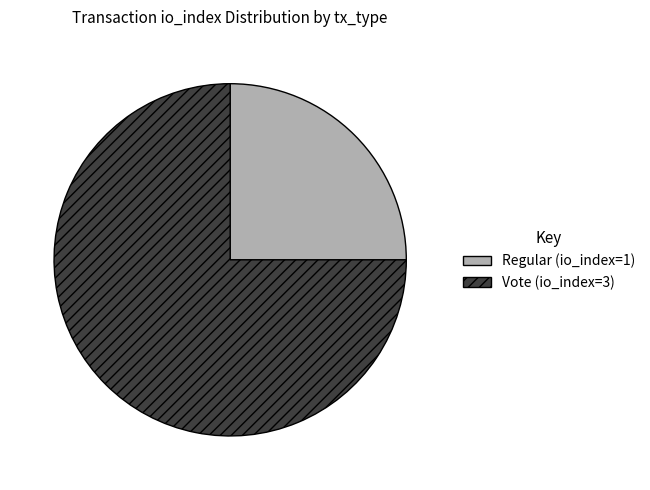

Is there a majority slice in this chart?

Yes